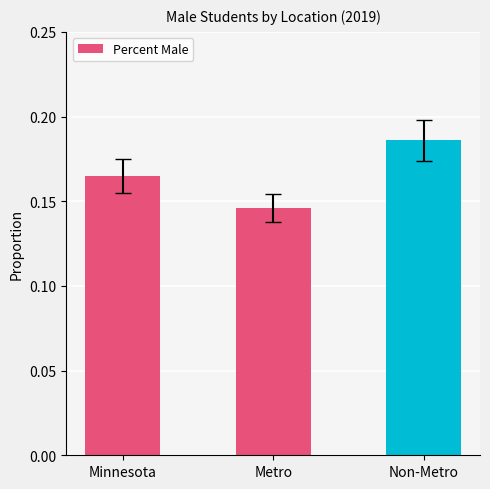

Does the chart contain any negative values?

No